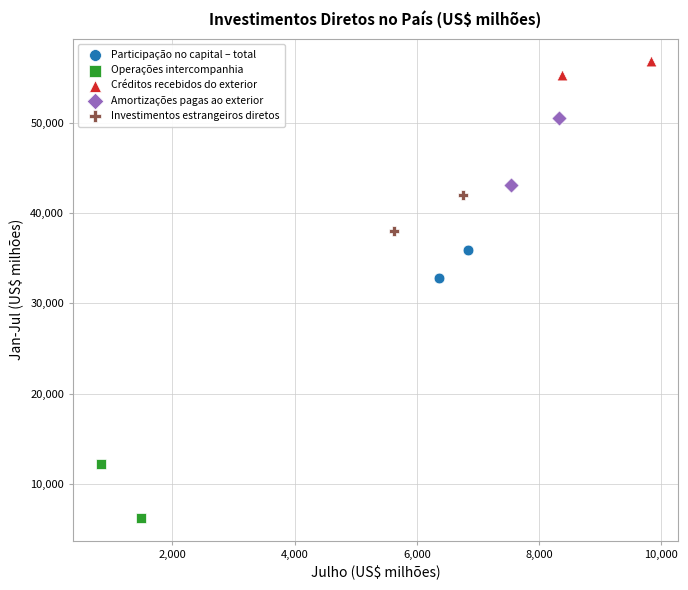

Which series contains the lowest Y value?

Operações intercompanhia